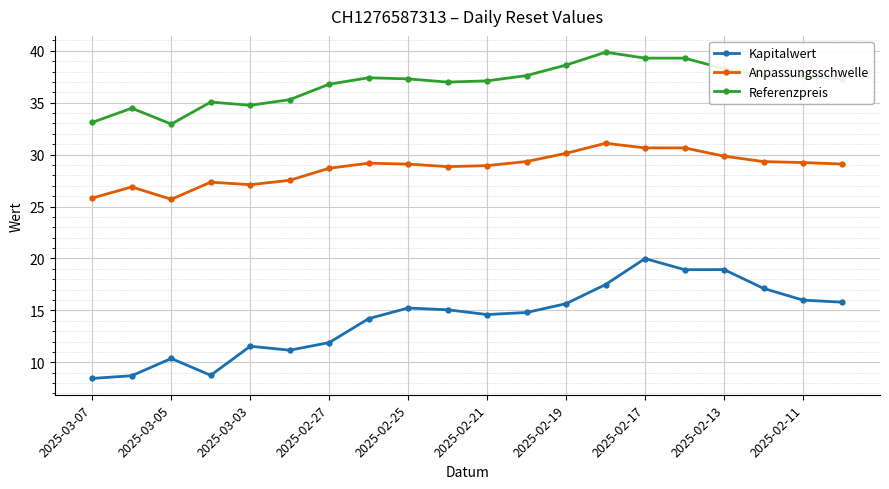

What is the value of the Anpassungsschwelle point at the 8th from the left?

29.2